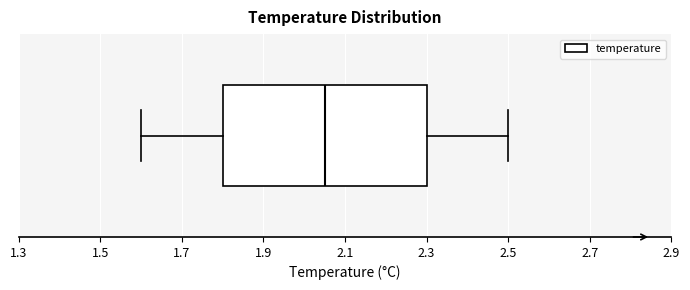

Transcribe this box plot: give where the median line is, the range the box spans, and where the two whiskers end, as read against the x-axis. The values are not printed on the chart, so give them approximately, as read against the axis.

median 2.06, box 1.80 to 2.30, whiskers 1.60 to 2.50